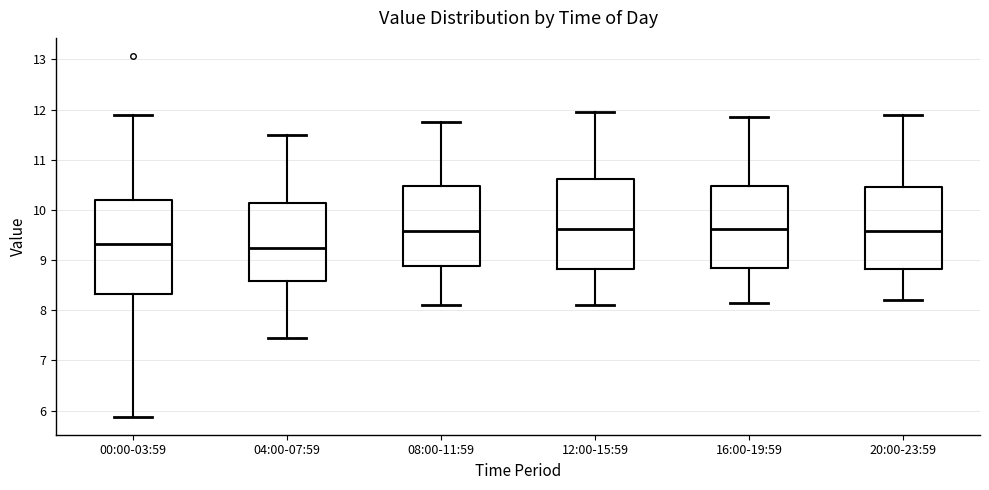

Reading left to right, read every box against the y-axis: the position of its median line, the range the box covers, and the ends of its whiskers. The values are not printed on the chart, so give them approximately, as read against the axis.

00:00-03:59: median 9.3, box 8.3 to 10.2, whiskers 5.9 to 11.9
04:00-07:59: median 9.3, box 8.6 to 10.1, whiskers 7.5 to 11.5
08:00-11:59: median 9.6, box 8.9 to 10.5, whiskers 8.1 to 11.8
12:00-15:59: median 9.6, box 8.8 to 10.6, whiskers 8.1 to 12.0
16:00-19:59: median 9.6, box 8.8 to 10.5, whiskers 8.2 to 11.9
20:00-23:59: median 9.6, box 8.8 to 10.5, whiskers 8.2 to 11.9